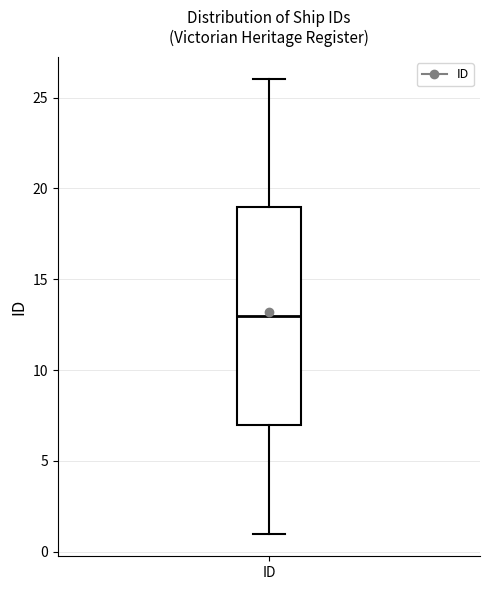

Transcribe this box plot: give where the median line is, the range the box spans, and where the two whiskers end, as read against the y-axis. The values are not printed on the chart, so give them approximately, as read against the axis.

median 13, box 7 to 19, whiskers 1 to 26